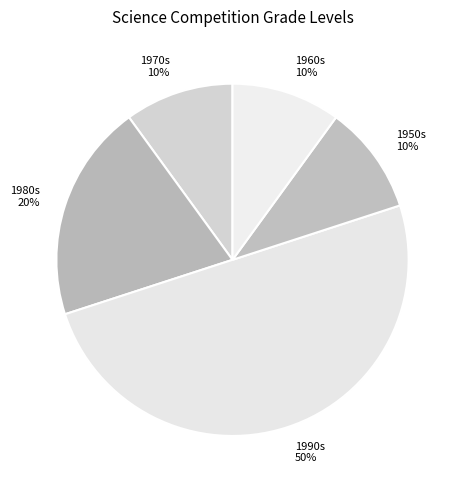

The 1980s slice represents 8% of the pie. True or false?

False